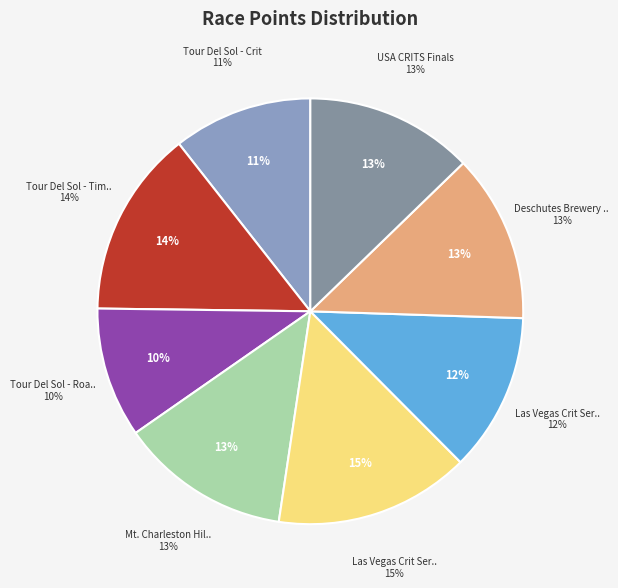

How much of the chart is everything except Las Vegas Crit Series (Cat 4)?

88.0%